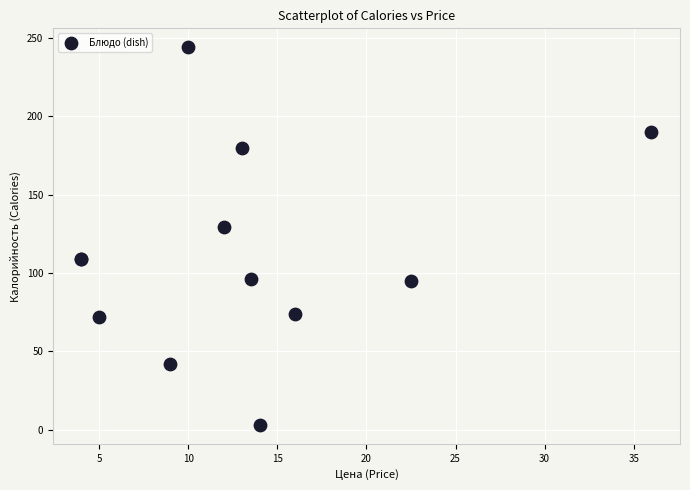

What Y value in the scatter plot is closest to 123?

129